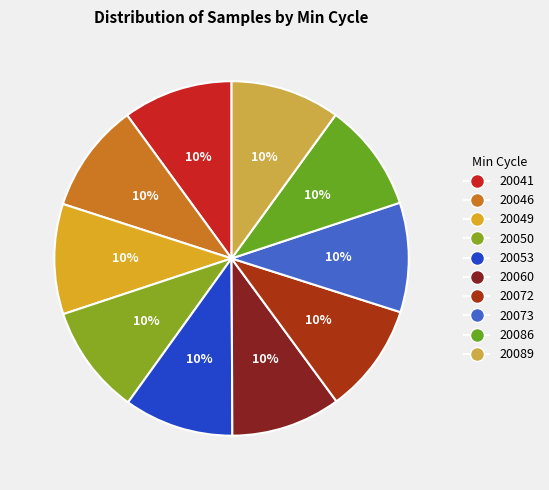

What is the total percentage of 20046 and 20050?

20.0%